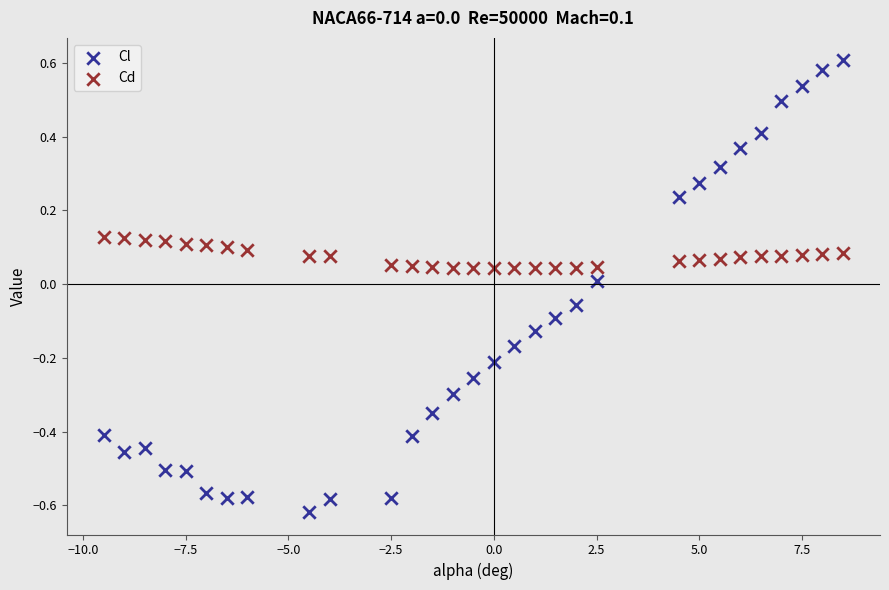

Which series contains the lowest Y value?

Cl